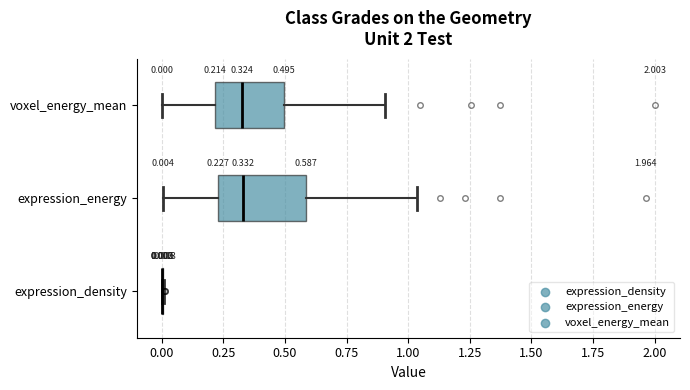

Which box is the widest, from its left edge to its right edge?

expression_energy